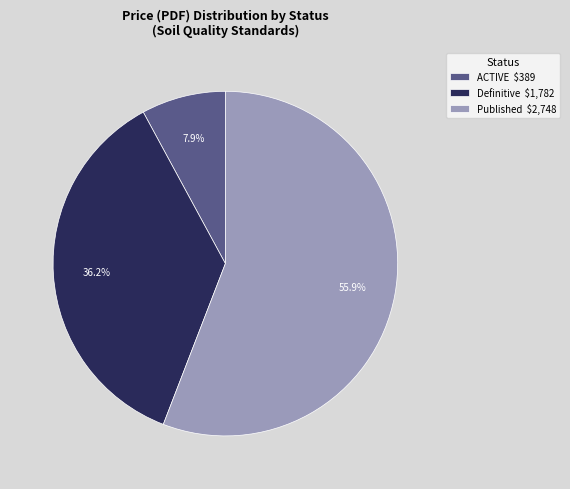

Is there a majority slice in this chart?

Yes